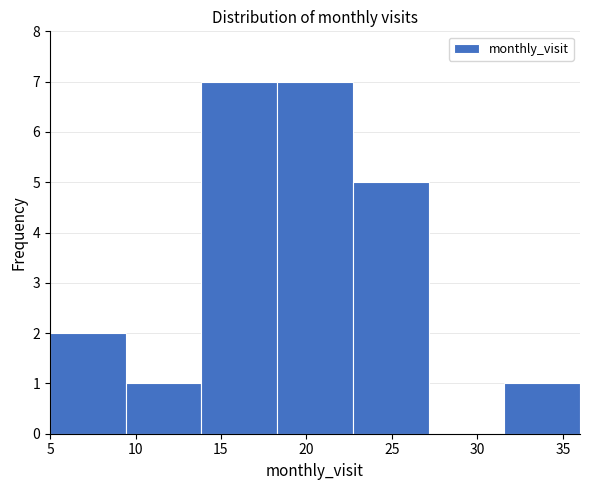

What is the height of the bar covering 31.5 to 36.0 on the x-axis? Neither the bar edges nor the heights are printed on the chart, so give them approximately, as read against the axes.

1